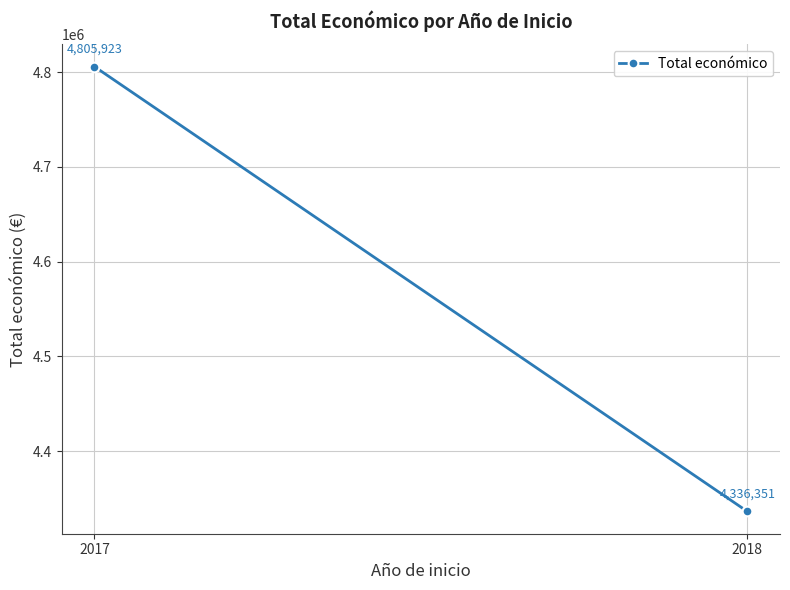

What is the greatest value displayed?

4805923